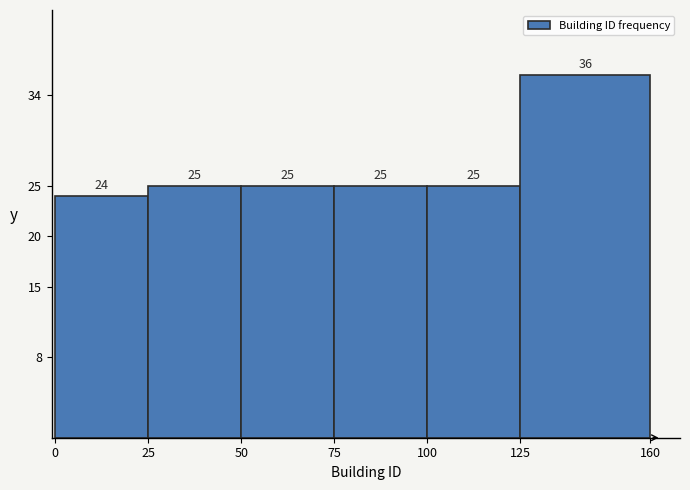

Over which range of the x-axis is the bar tallest?

125 to 160